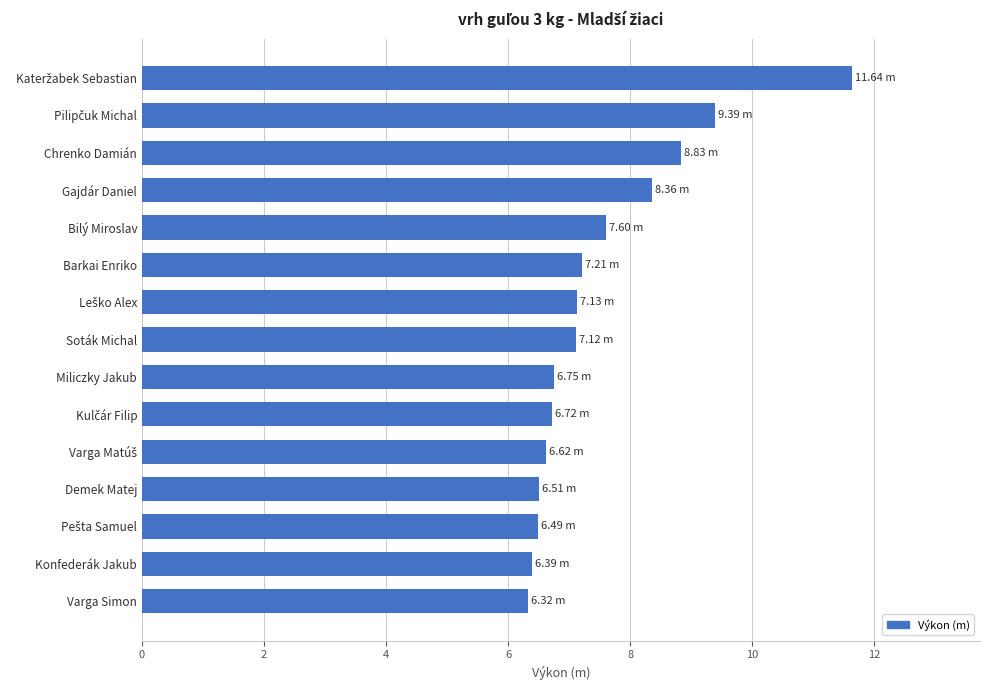

How many values are below 7?

7